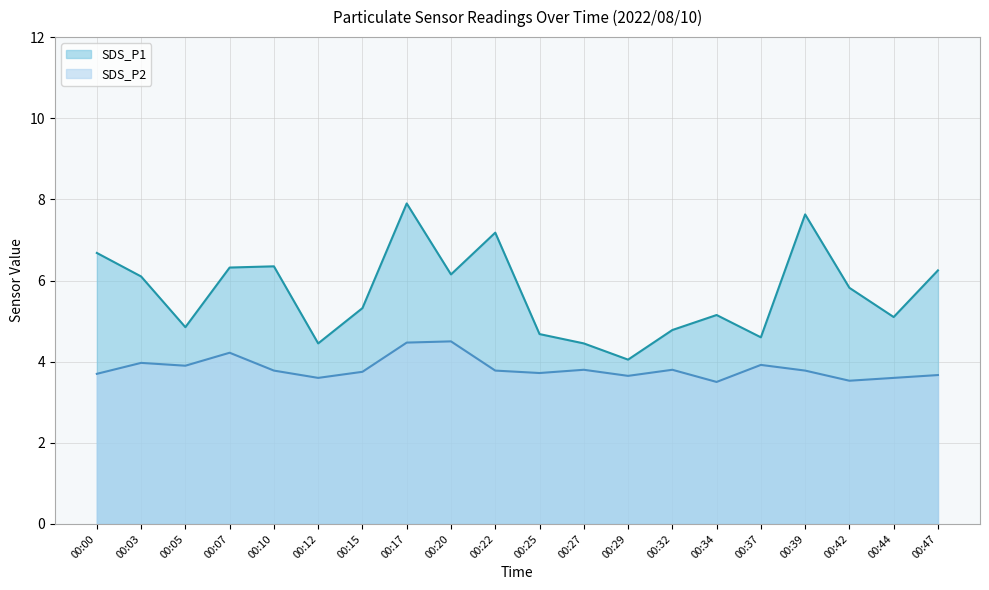

True or false: SDS_P1 has more than 1 points higher than both neighbors.

True